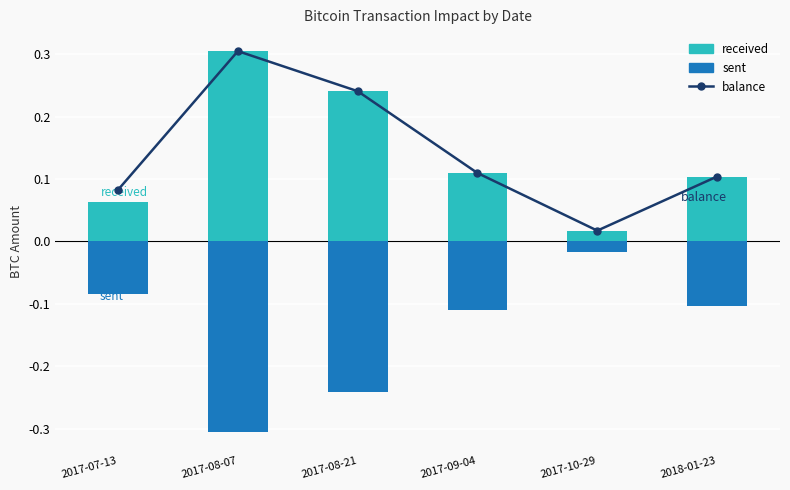

What are all the series names shown in the legend?

balance, received, sent